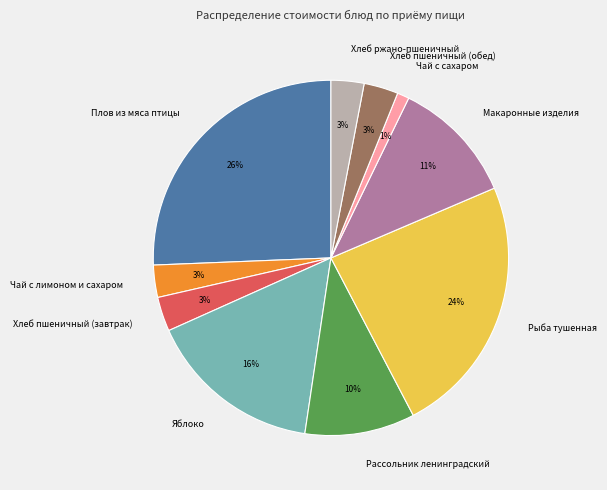

Combined, do Хлеб пшеничный (завтрак) and Хлеб ржано-пшеничный account for over 50%?

No